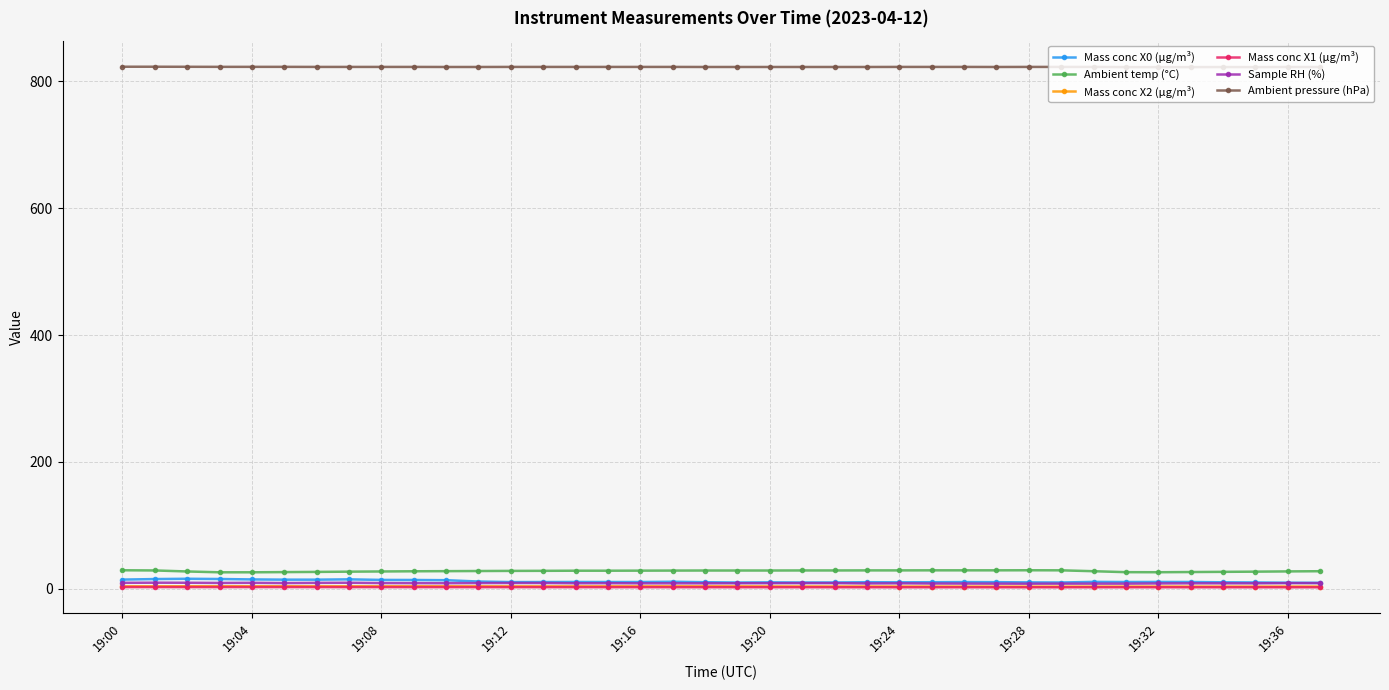

Does the chart display data point markers on the line(s)?

Yes